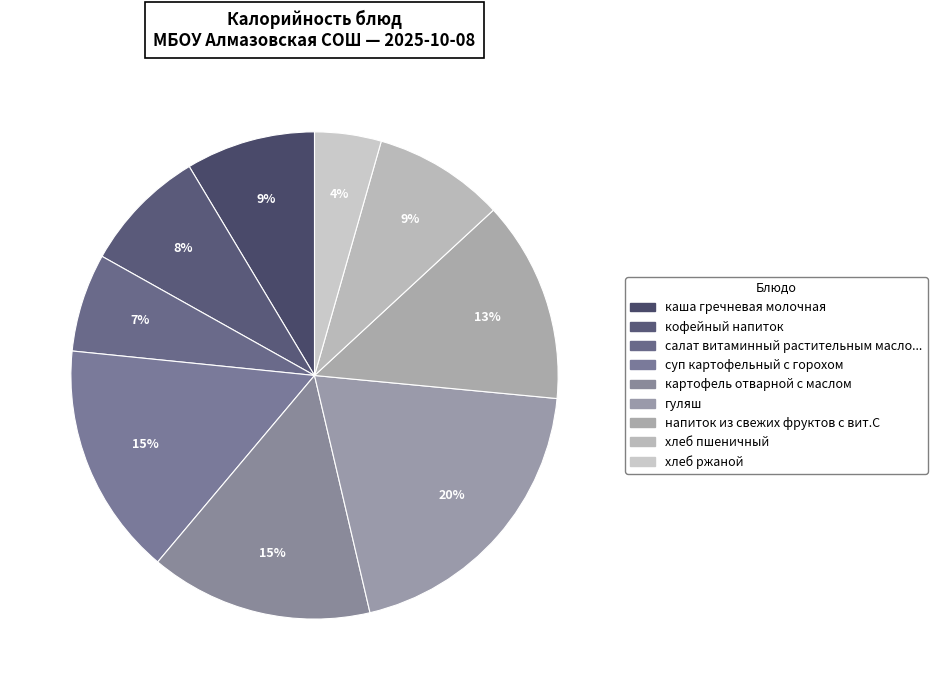

How many segments does this pie chart have?

9